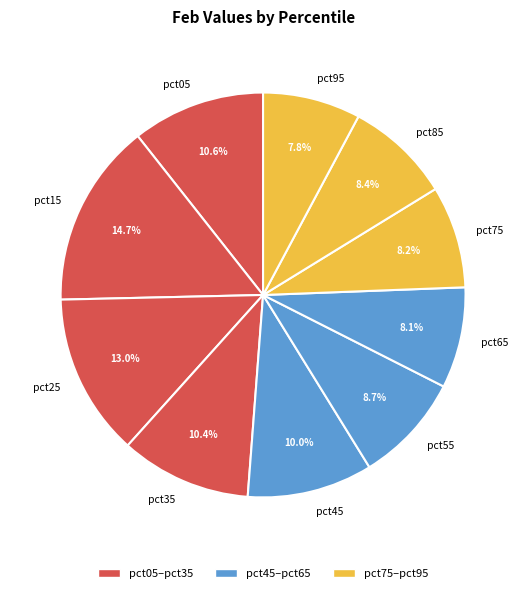

What is the largest slice in the pie chart?

pct15